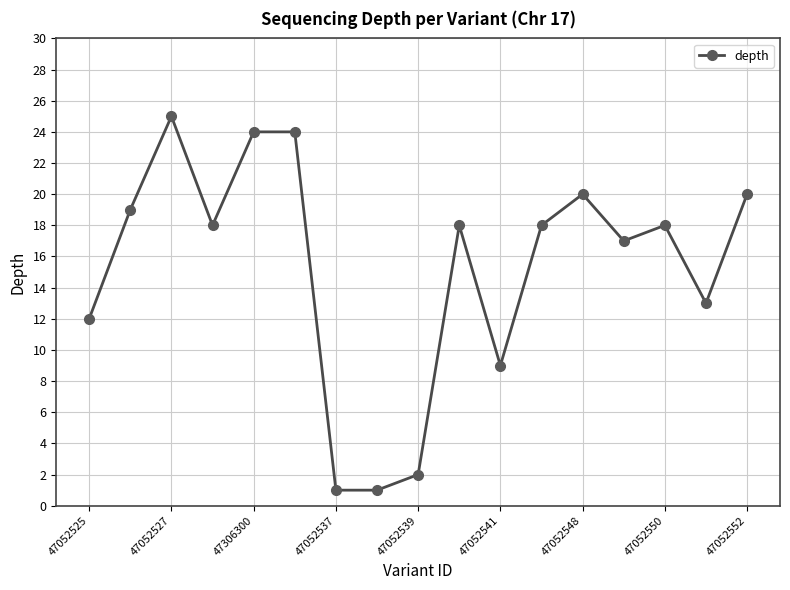

What is the value of the 2nd point from the left?

19